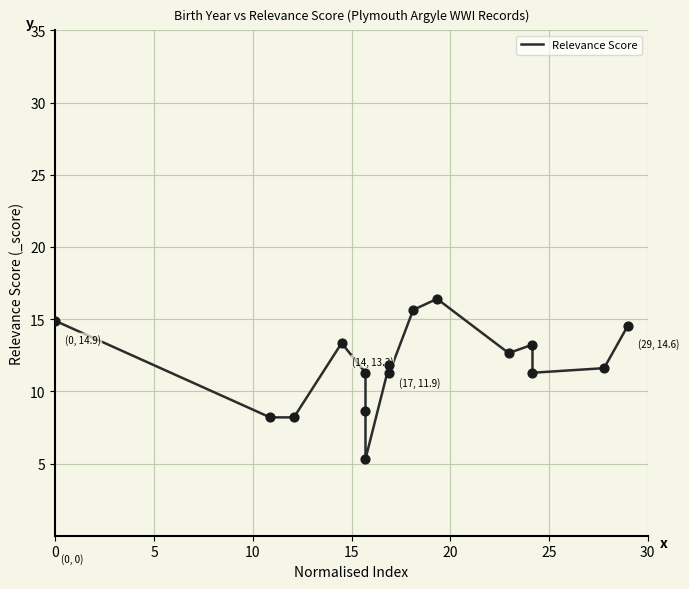

What is the change in value from 15 to 15?

+1.2